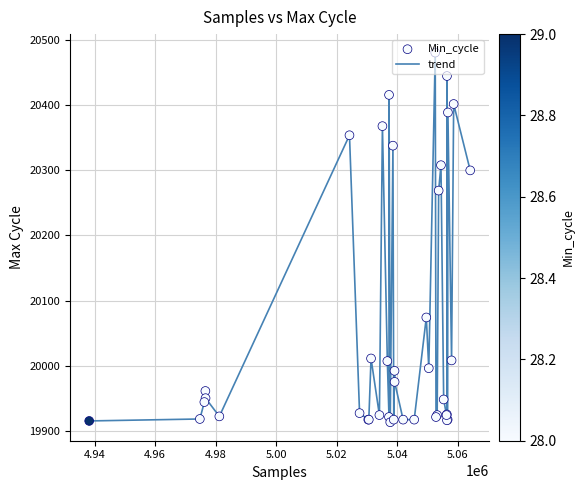

What is the difference between the maximum and minimum values?

568